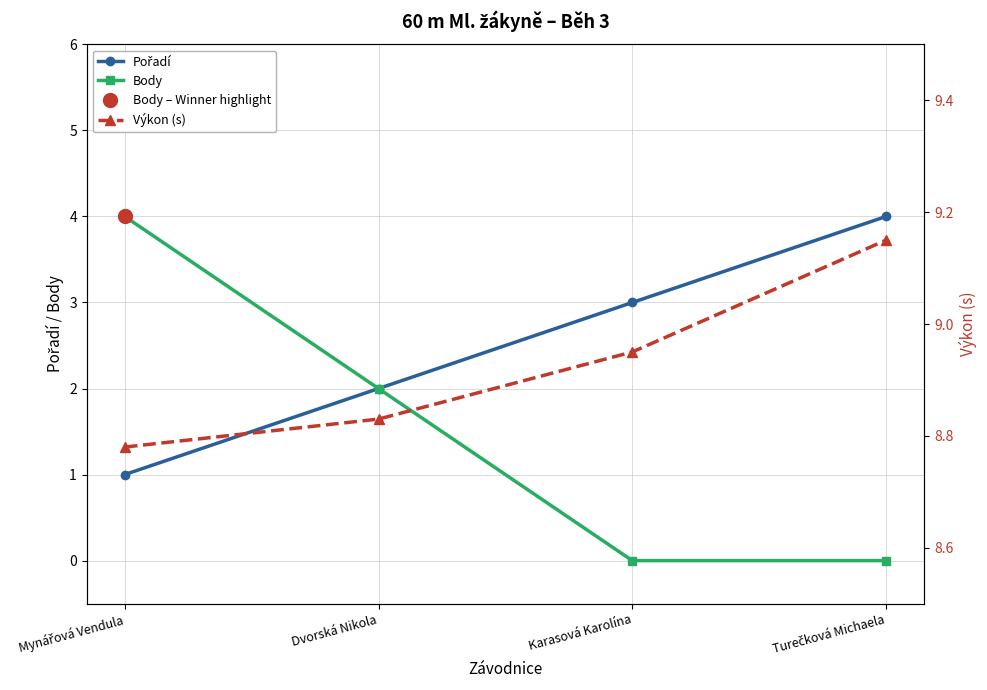

At which label does Body reach its minimum?

Karasová Karolína